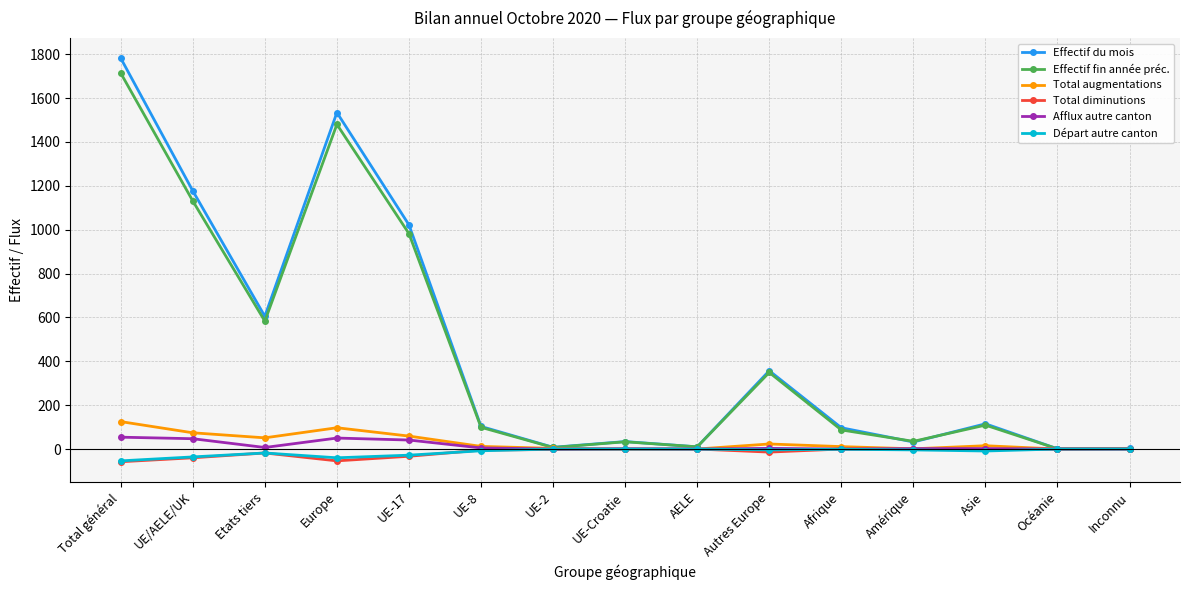

At which category is the sum across all series the highest?

Total général